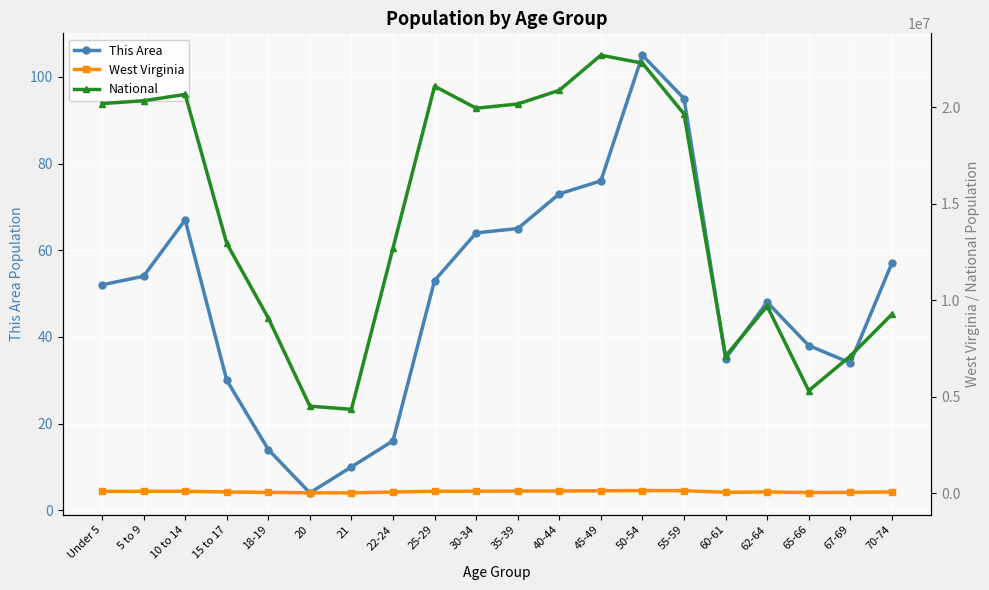

Rank the series by their maximum value, from lowest to highest.

This Area, West Virginia, National